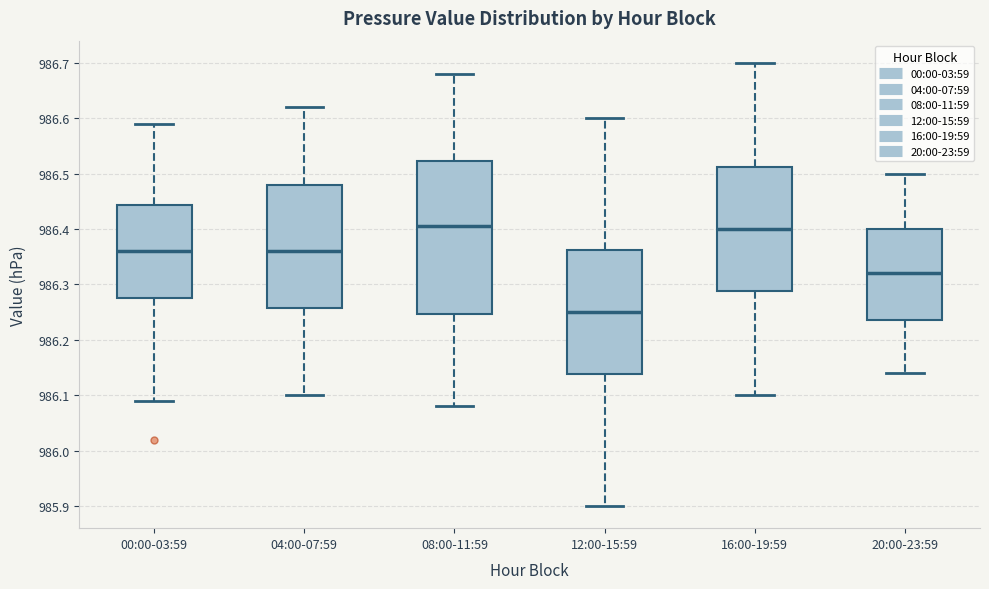

Reading left to right, read every box against the y-axis: the position of its median line, the range the box covers, and the ends of its whiskers. The values are not printed on the chart, so give them approximately, as read against the axis.

00:00-03:59: median 986.36, box 986.28 to 986.44, whiskers 986.09 to 986.59
04:00-07:59: median 986.36, box 986.26 to 986.48, whiskers 986.10 to 986.62
08:00-11:59: median 986.41, box 986.25 to 986.52, whiskers 986.08 to 986.68
12:00-15:59: median 986.25, box 986.14 to 986.36, whiskers 985.90 to 986.60
16:00-19:59: median 986.40, box 986.29 to 986.51, whiskers 986.10 to 986.70
20:00-23:59: median 986.32, box 986.24 to 986.40, whiskers 986.14 to 986.50